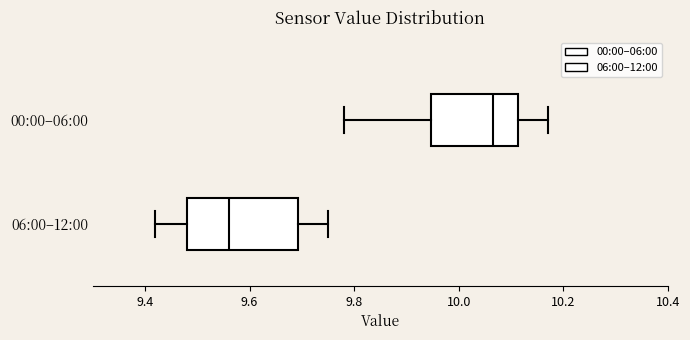

Which box's median line is the furthest to the right?

00:00–06:00